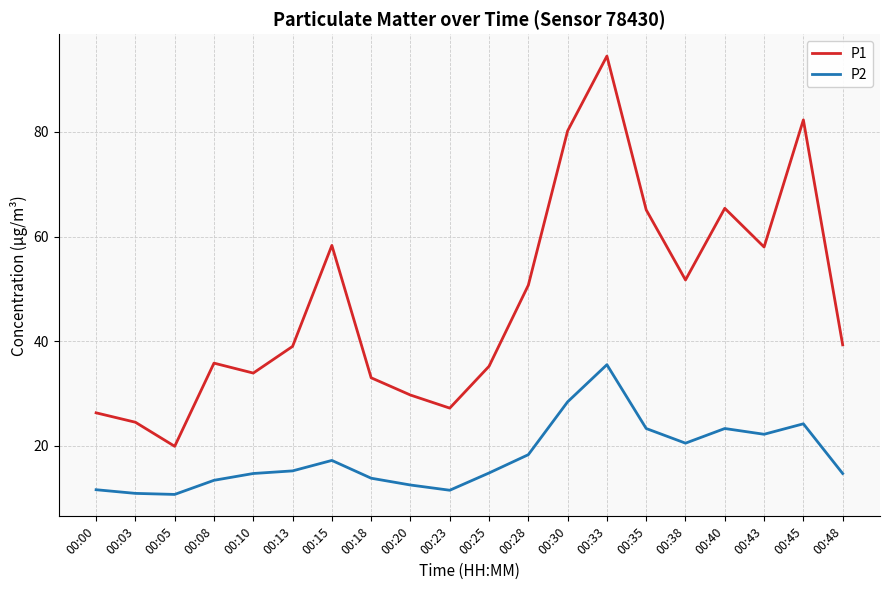

In P2, how many points are lower than both neighbors (excluding endpoints)?

4